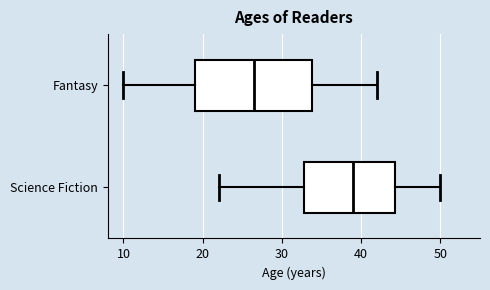

Which box is the widest, from its left edge to its right edge?

Fantasy